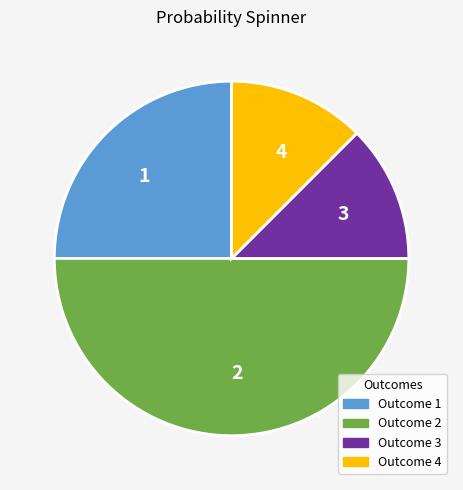

Is 1 the majority of the pie?

No